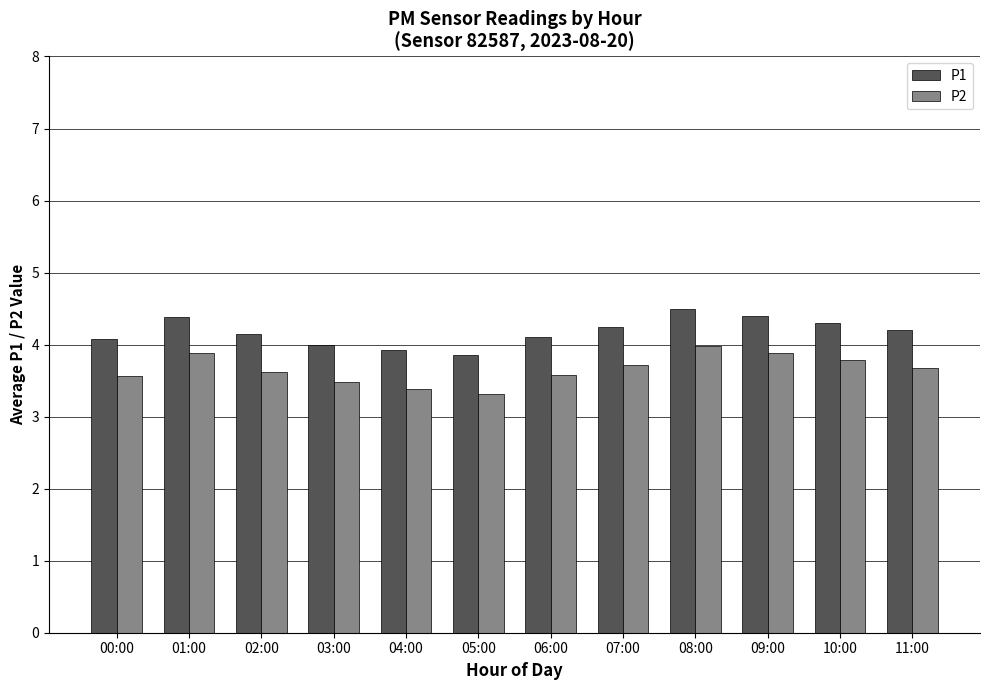

What is the spread (max minus min) of values at 10:00?

0.5